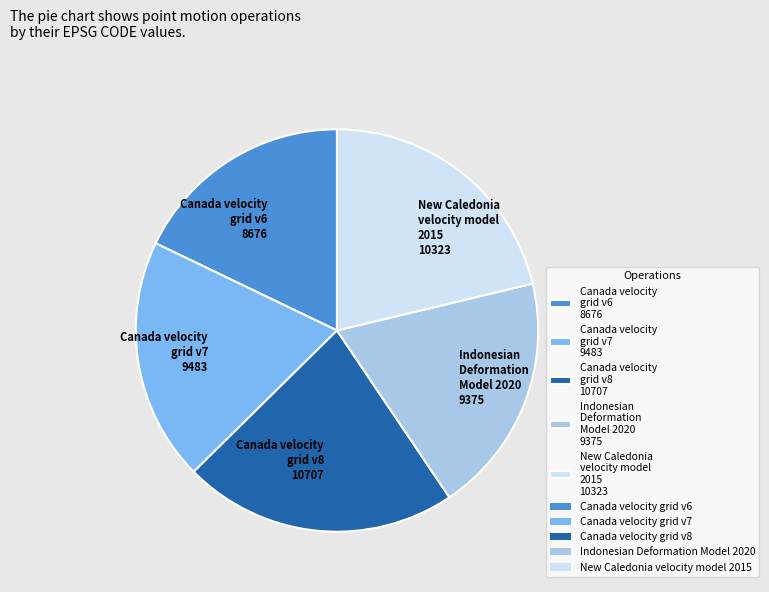

Combined, do Canada velocity grid v8 10707 and New Caledonia velocity model 2015 10323 account for over 50%?

No